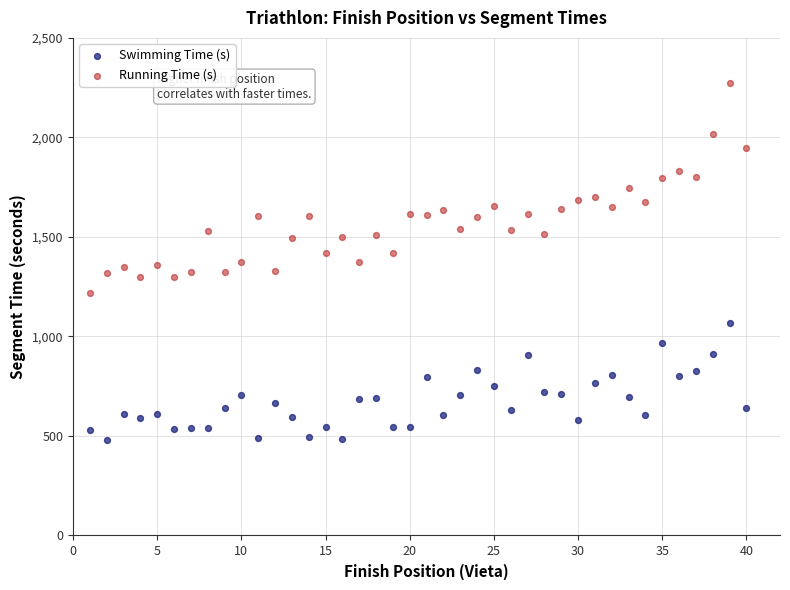

Which series reaches the minimum Y coordinate?

Swimming Time (s)